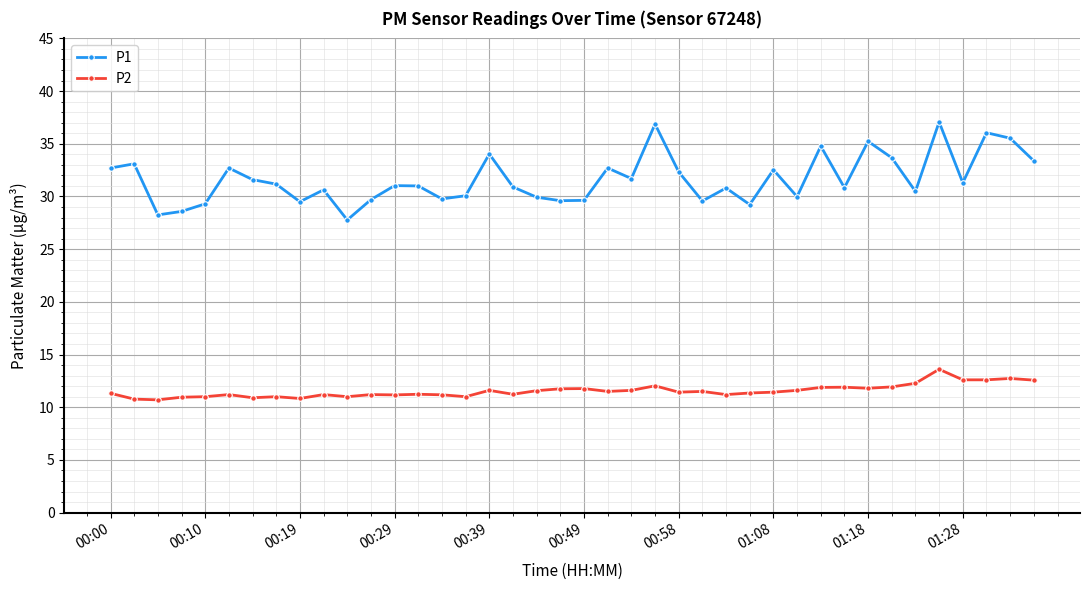

True or false: P2 and P1 cross at least once.

False